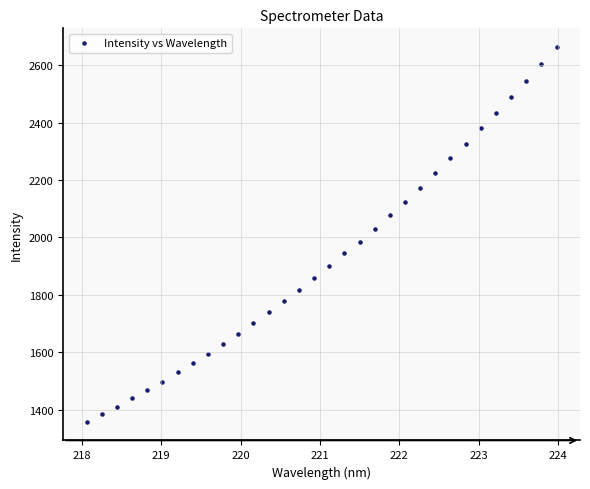

What is the range of Y values (max minus min)?

1305.2